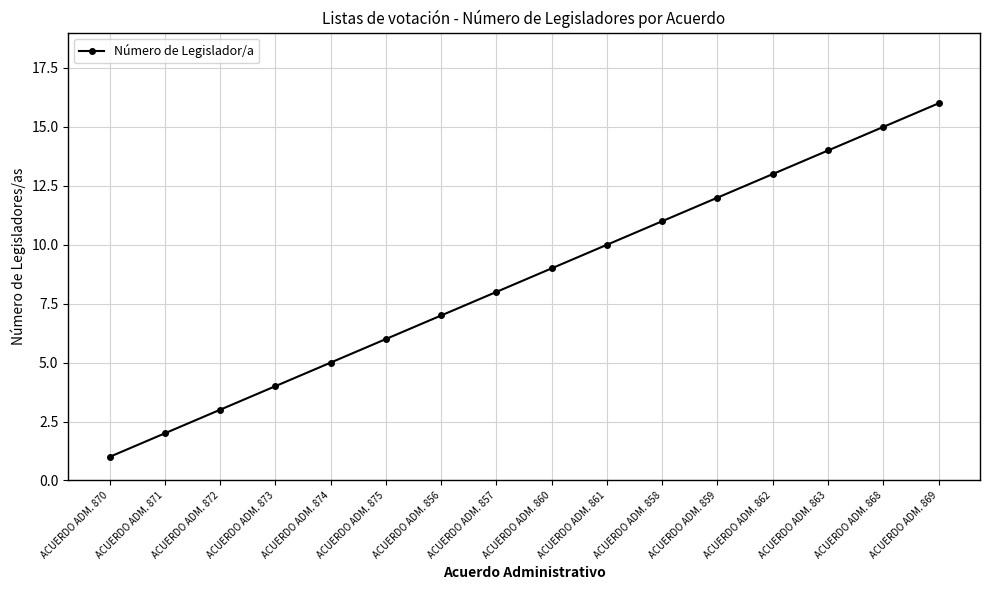

What is the value of the 7th point from the left?

7